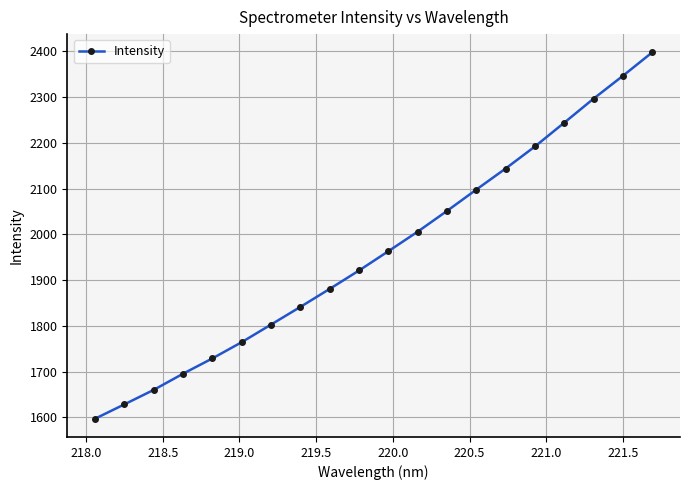

What is the value of the 10th point from the left?

1921.3